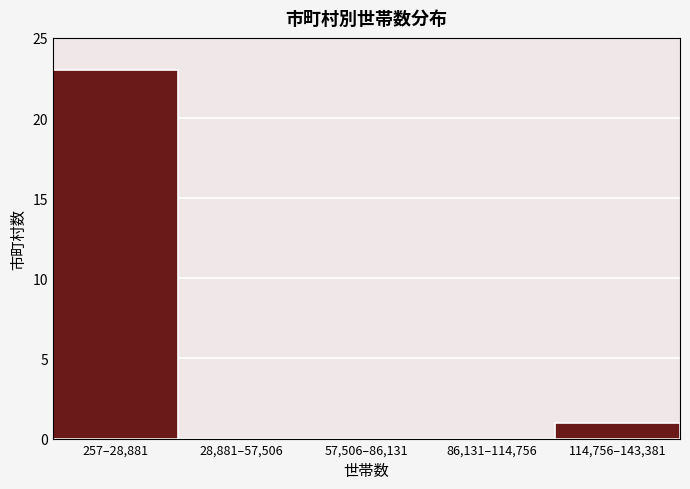

Reading right to left, extract all data points from this chart.

114,756–143,381=1	86,131–114,756=0	57,506–86,131=0	28,881–57,506=0	257–28,881=23